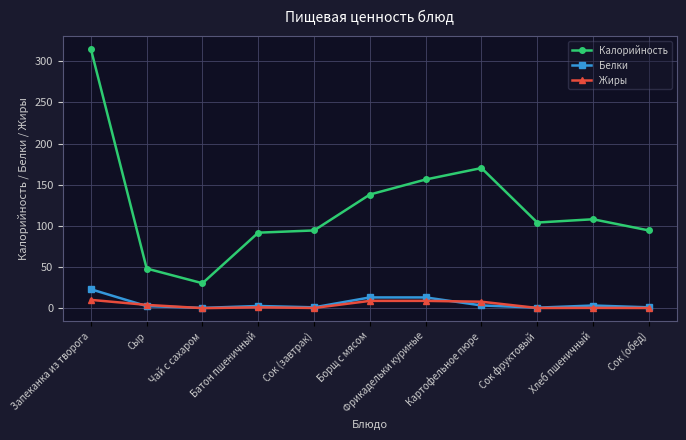

At which category does the chart reach its peak across all series?

Запеканка из творога